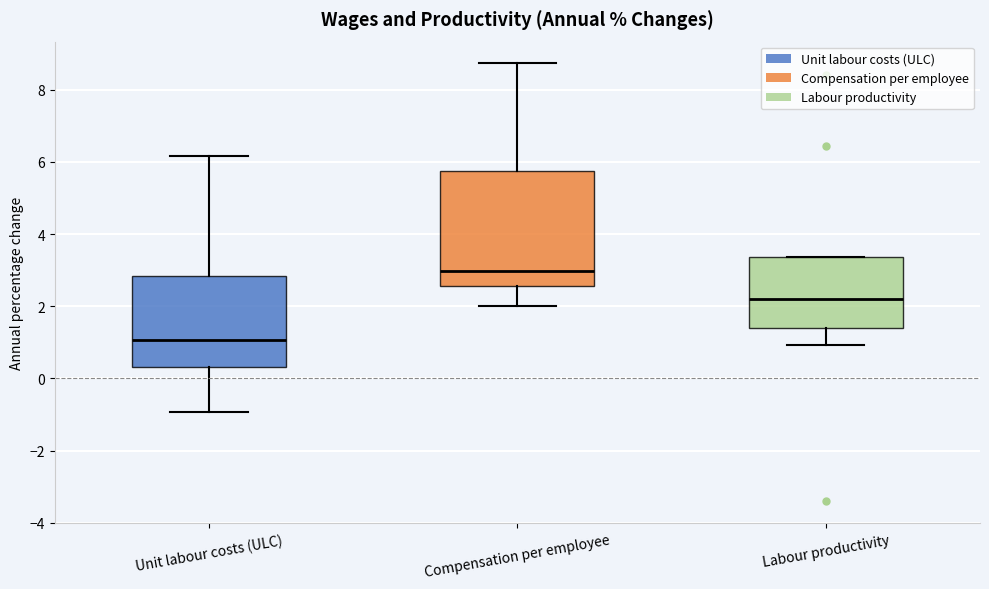

Comparing the boxes themselves (not the whiskers), which one is the tallest?

Compensation per employee